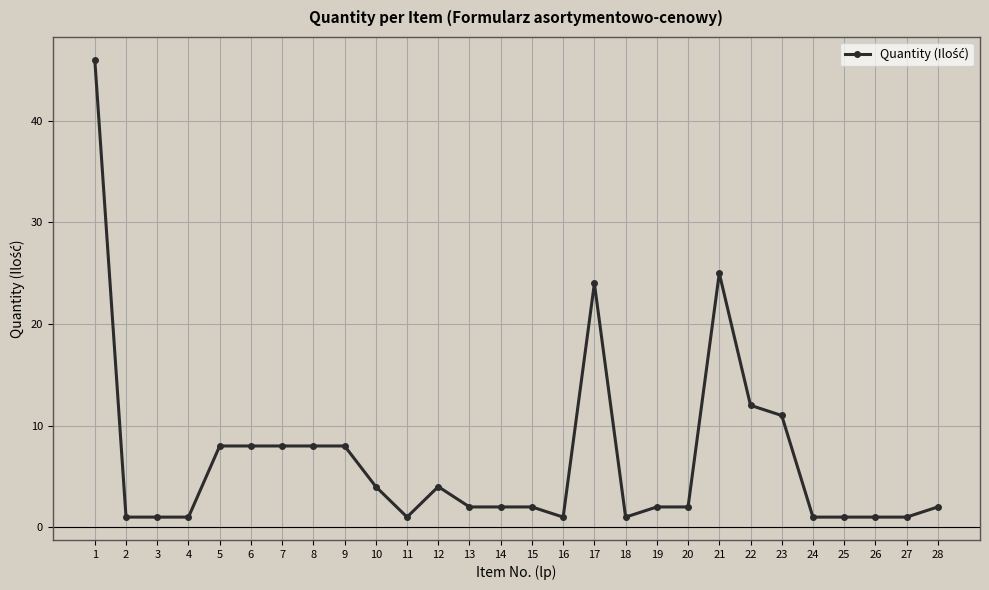

Reading left to right, transcribe all the data shown in this chart.

46	1	1	1	8	8	8	8	8	4	1	4	2	2	2	1	24	1	2	2	25	12	11	1	1	1	1	2